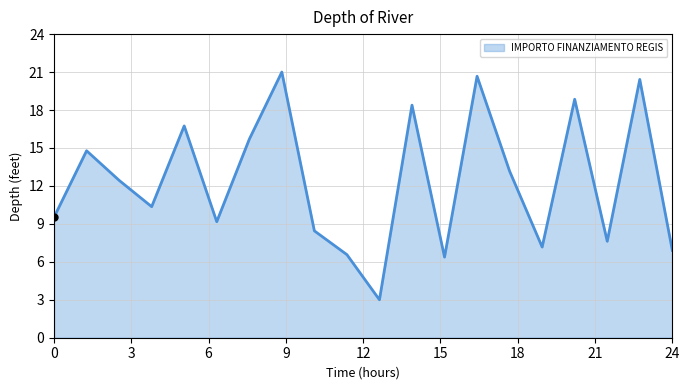

Reading left to right, list all the values displayed in this chart.

9.5	14.8	12.4	10.4	16.7	9.2	15.7	21.0	8.4	6.6	3.0	18.4	6.4	20.7	13.2	7.2	18.9	7.6	20.4	6.9